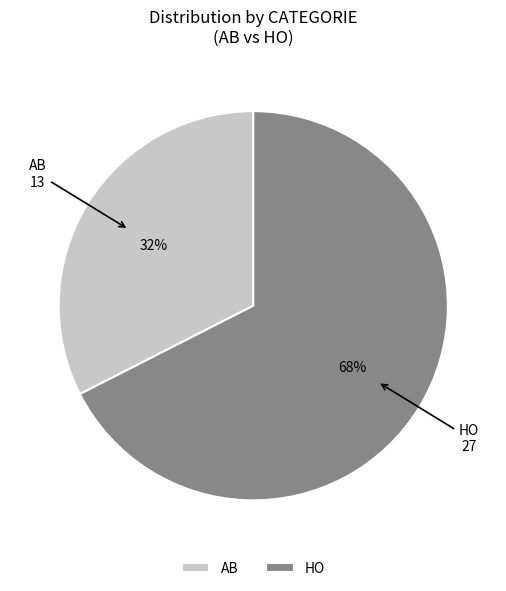

Does any single category account for the majority?

Yes